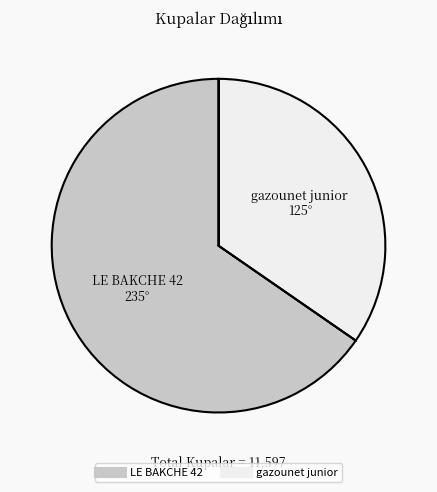

Is there a majority slice in this chart?

Yes